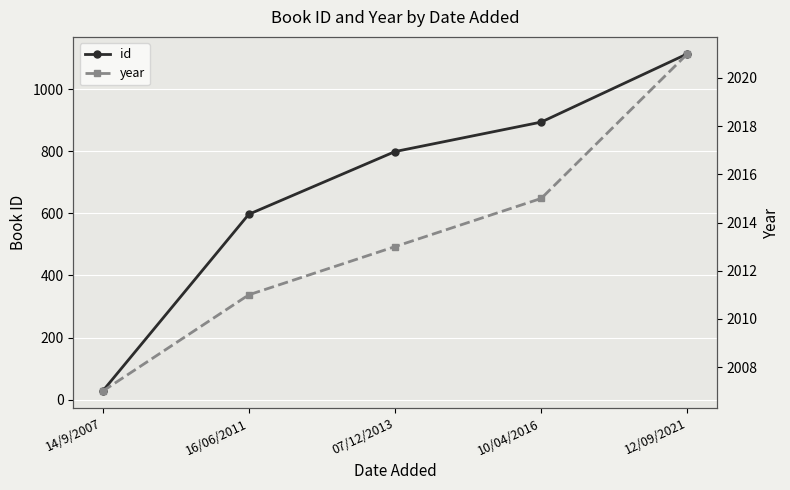

Is the value of id at 14/9/2007 greater than the value of year at 07/12/2013?

No